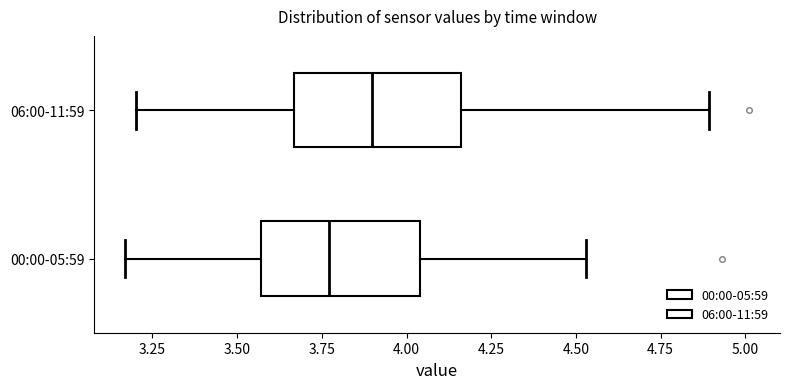

Which box's median line is the furthest to the left?

00:00-05:59